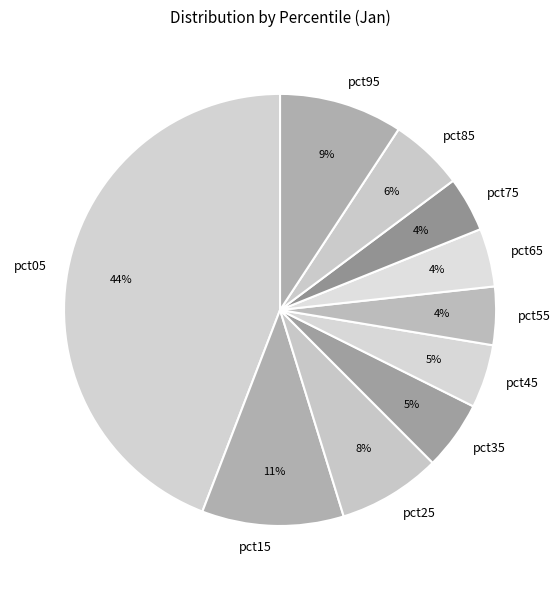

How many slices are in this pie chart?

10